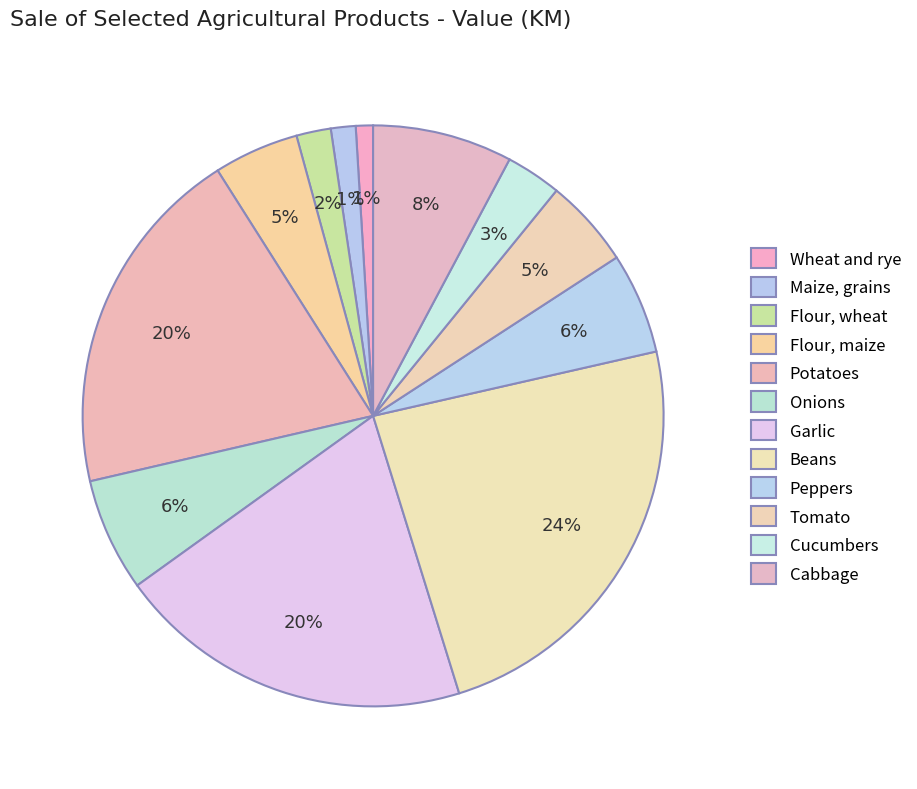

To the nearest percent, what is the difference between the largest and smallest slice percentages?

23%